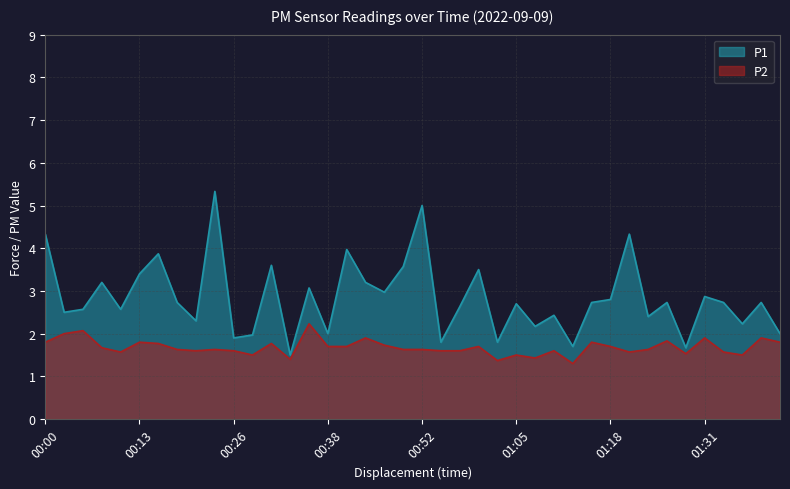

True or false: P1 and P2 intersect in this chart.

False